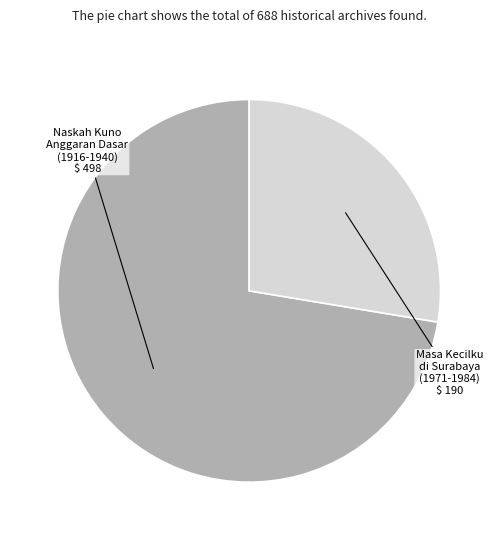

Is there a majority slice in this chart?

Yes